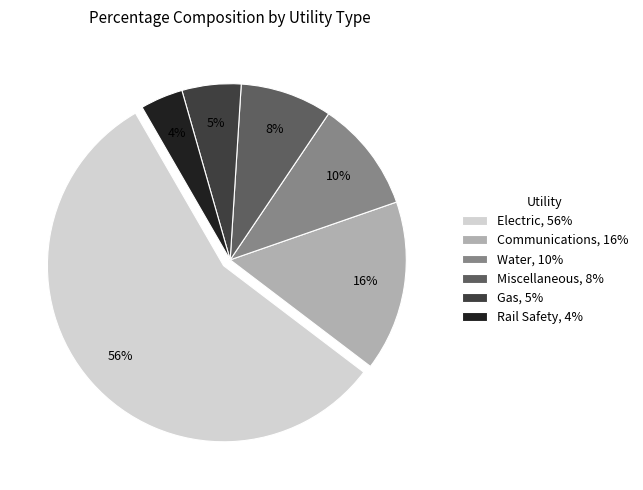

True or false: Electric, 56% accounts for 68% of the total.

False